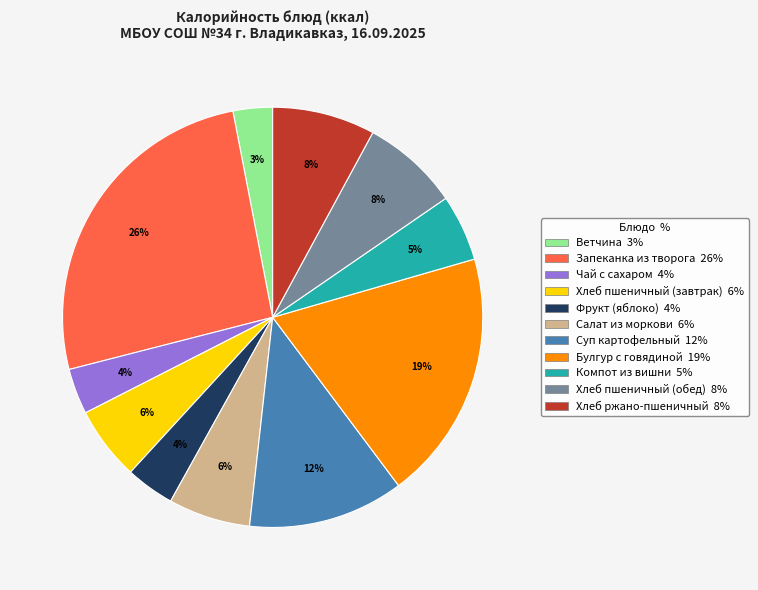

To the nearest percent, what percentage of the pie is Компот из вишни 5%?

5%